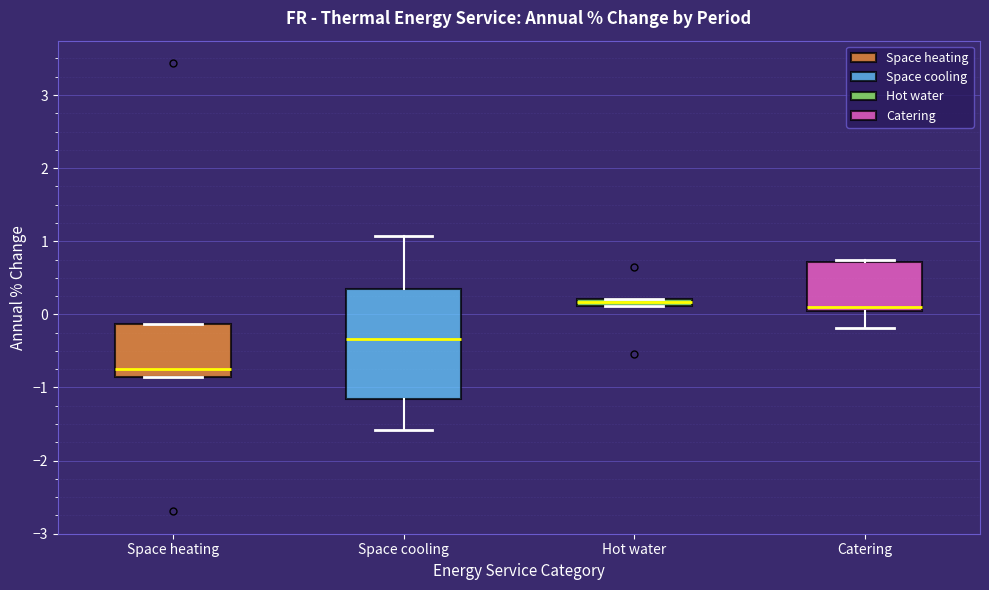

Where is the upper edge of the box for Space cooling on the y-axis? The values are not printed on the chart, so give them approximately, as read against the axis.

0.4